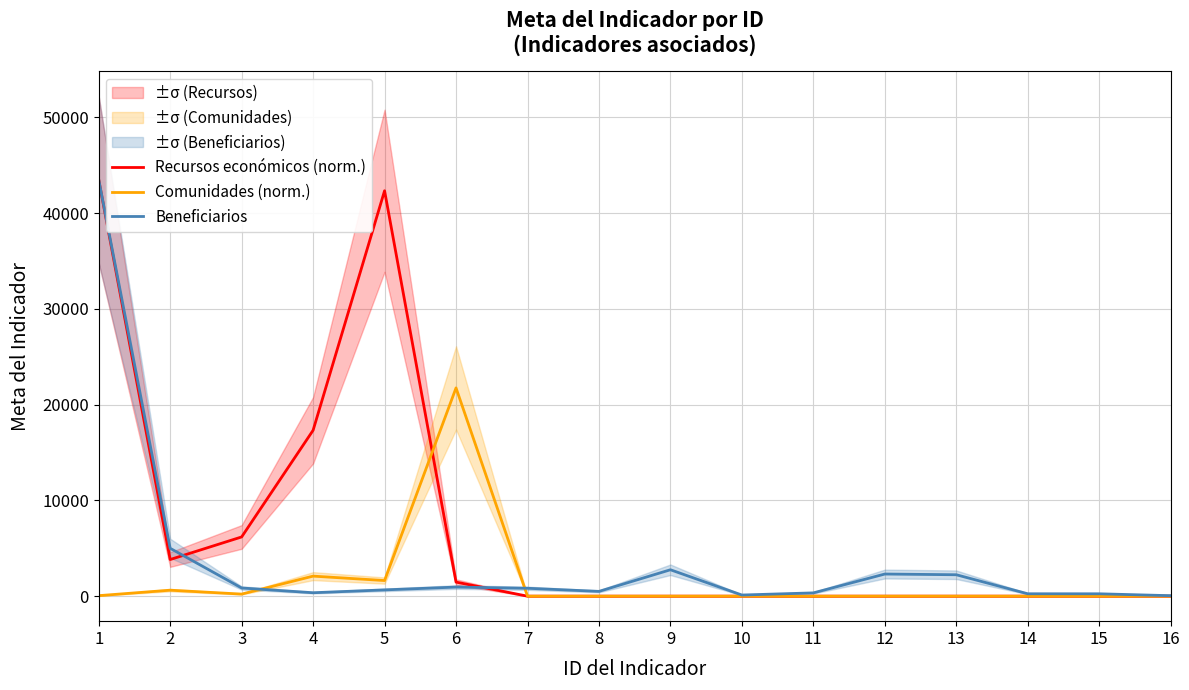

Rank the series by their average value, from lowest to highest.

Comunidades (norm.), Beneficiarios, Recursos económicos (norm.)